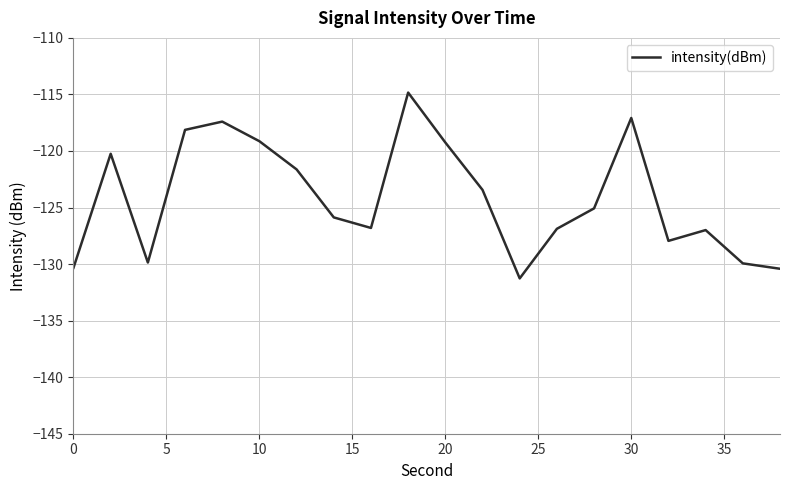

What is the smallest value displayed?

-131.3